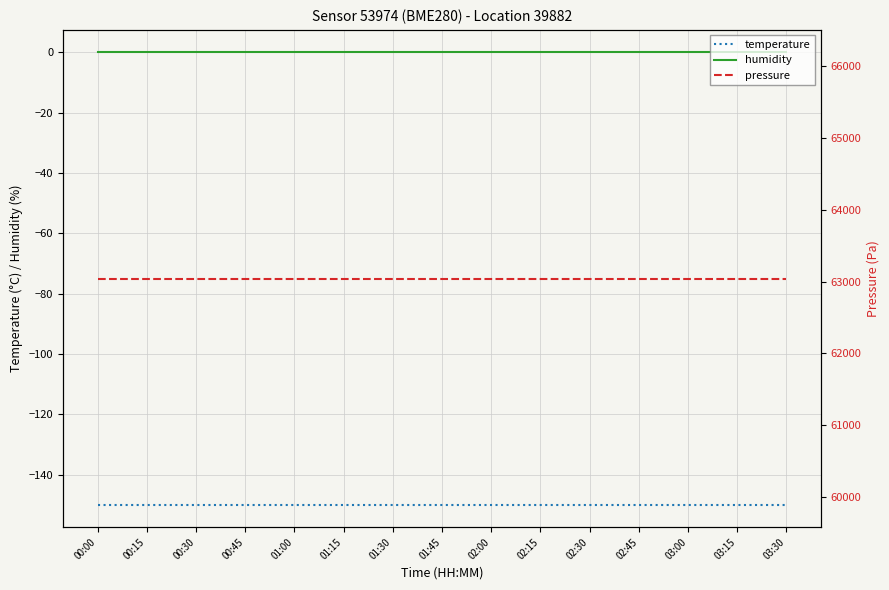

What is the maximum value shown in the chart?

63042.8